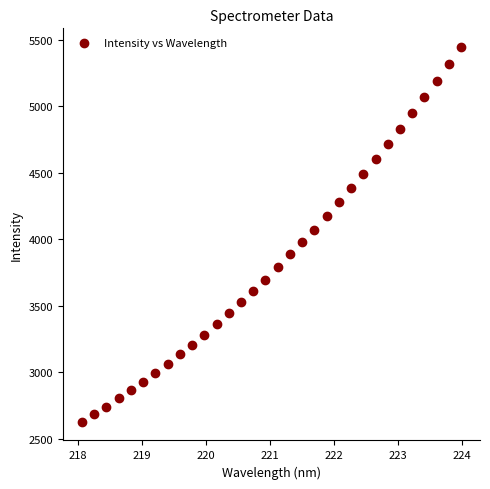

What is the range of X values (max minus min)?

5.9